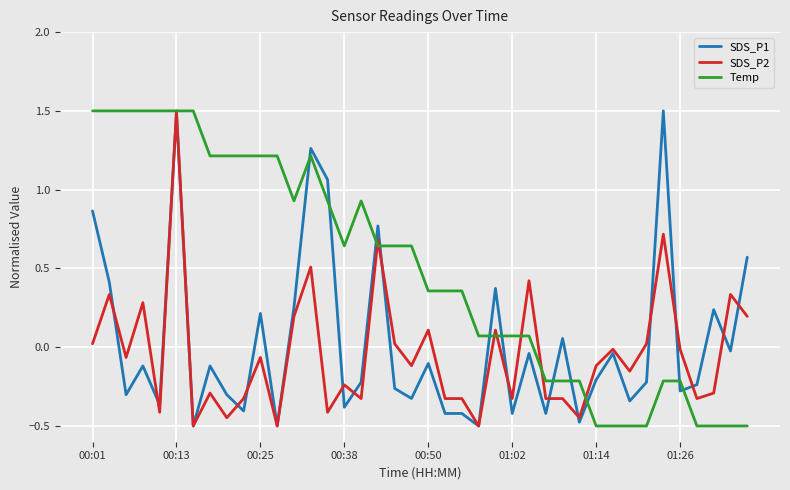

Which series has the largest total across all categories?

Temp